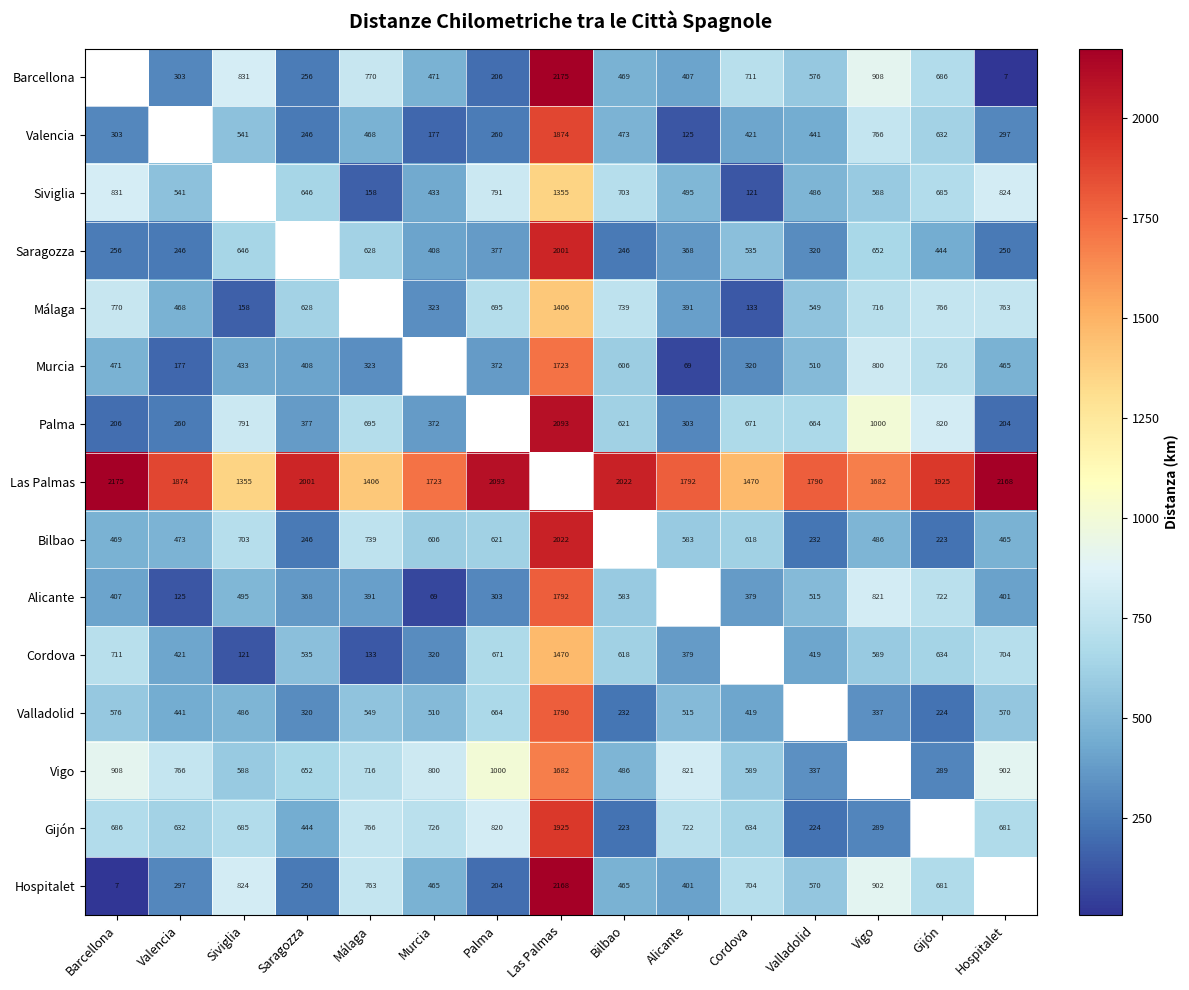

True or false: Valencia has a value of 241 at Murcia.

False